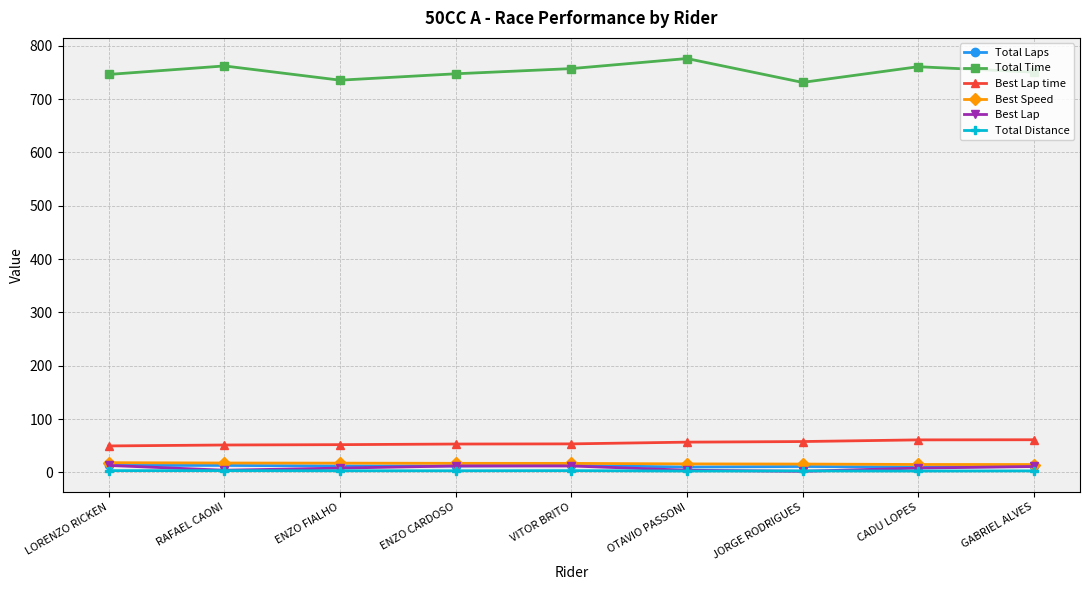

What position from the left is LORENZO RICKEN?

1